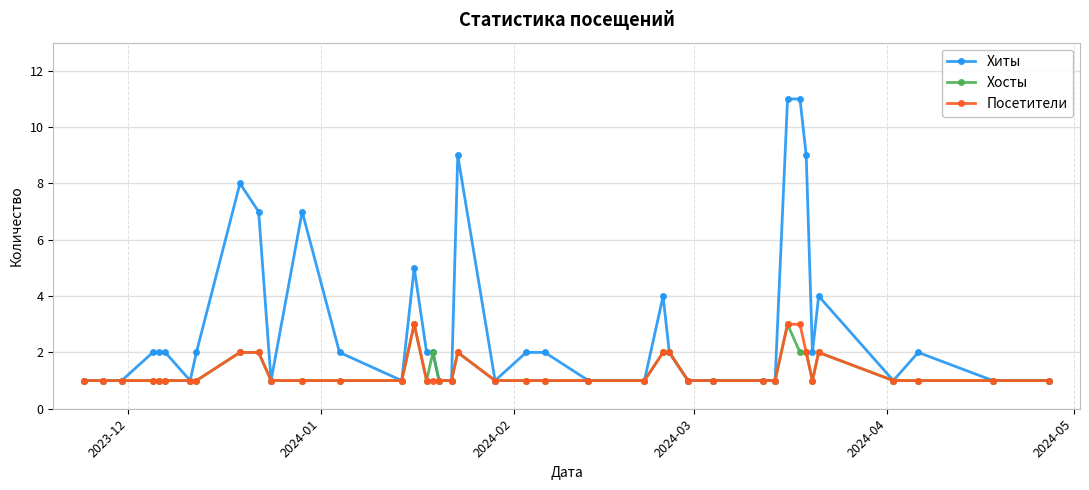

Which series has the largest total across all categories?

Хиты